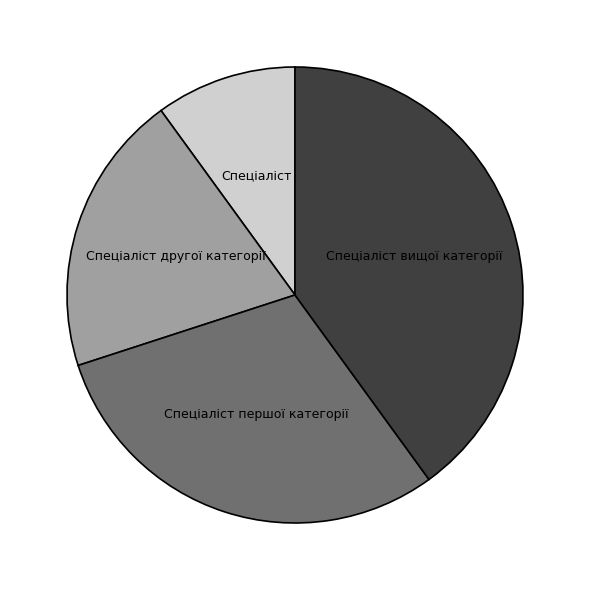

Do Спеціаліст першої категорії and Спеціаліст вищої категорії together represent more than half of the pie?

Yes